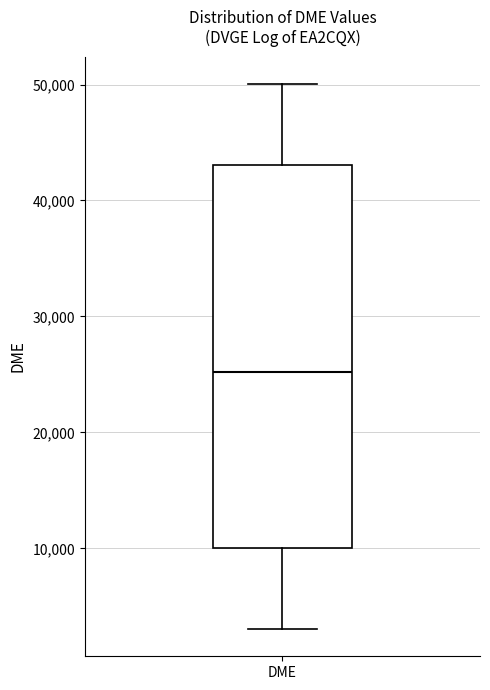

Where does the upper whisker of the box for DME end on the y-axis? The values are not printed on the chart, so give them approximately, as read against the axis.

50000